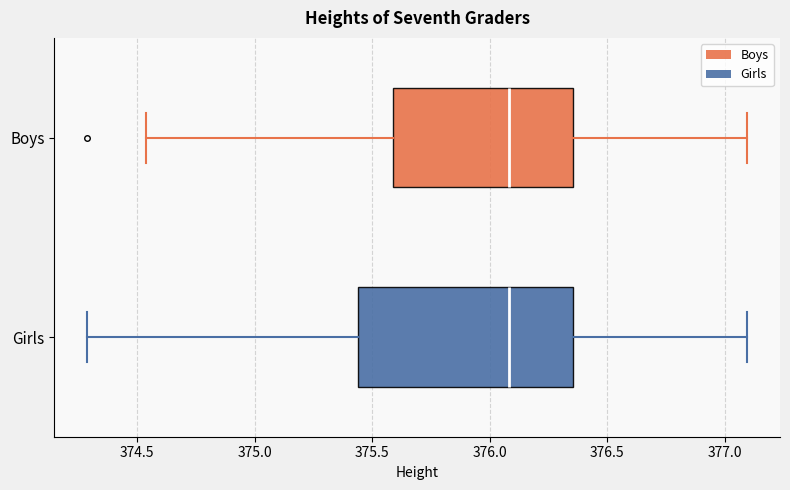

Which box is the widest, from its left edge to its right edge?

Girls